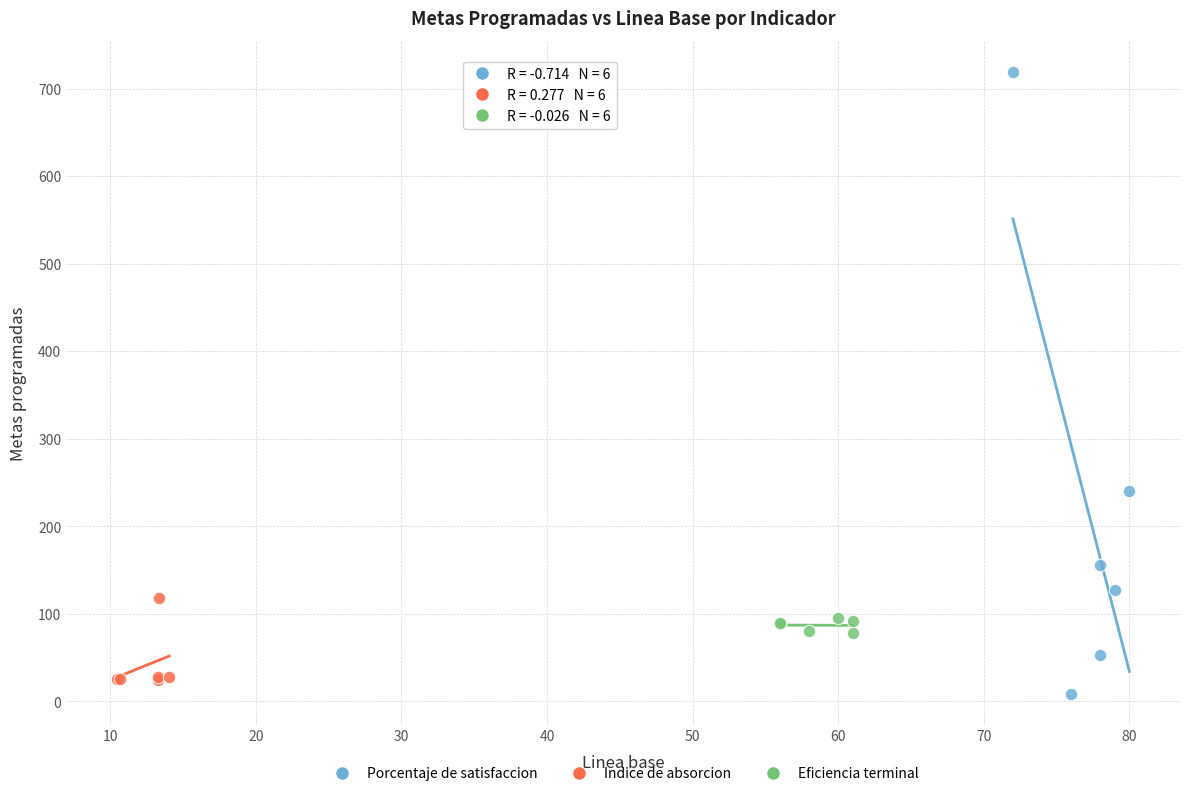

Which series has the widest spread of Y values?

Porcentaje de satisfaccion